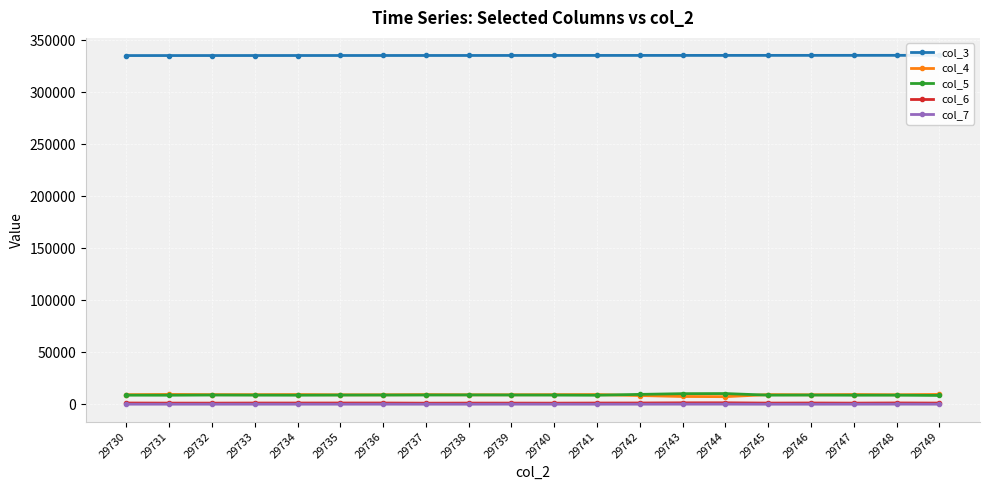

True or false: col_7 has more than 0 interior local peaks.

True